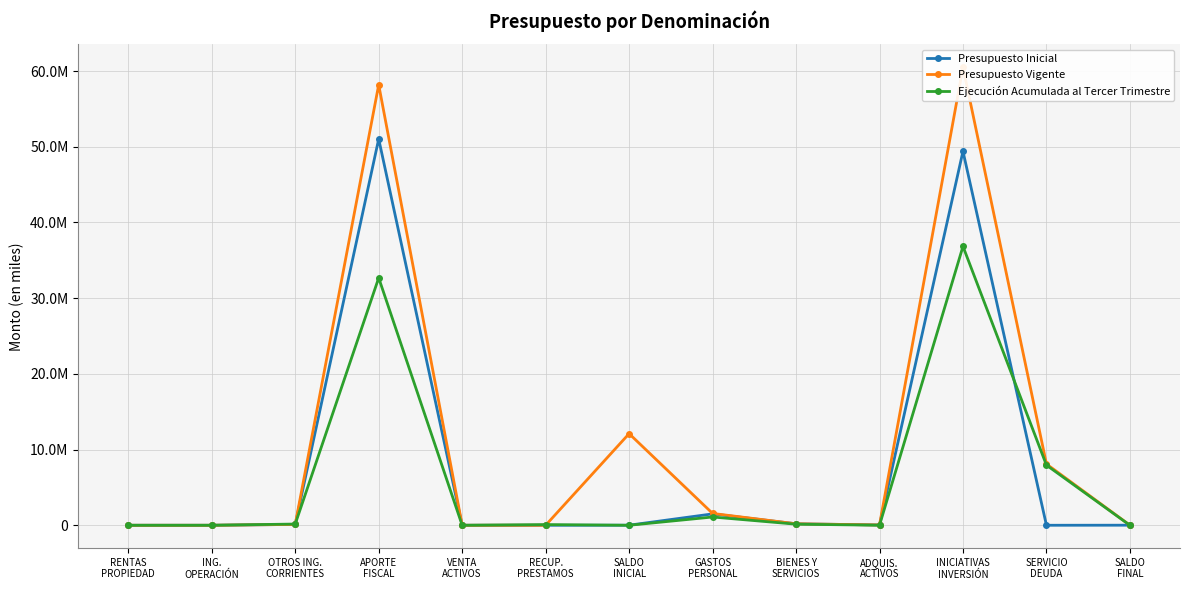

What is the difference between the maximum and minimum values in the Ejecución Acumulada al Tercer Trimestre series?

36845348